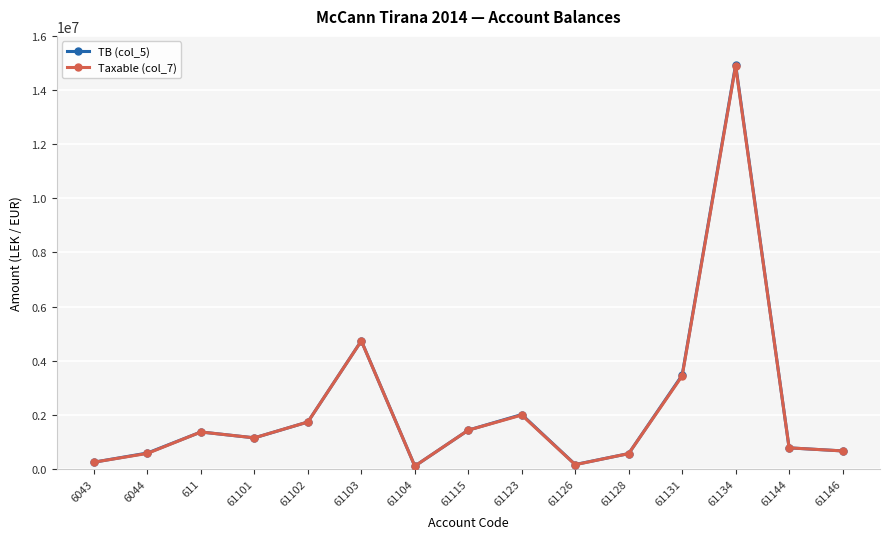

At which category is the sum across all series the highest?

61134